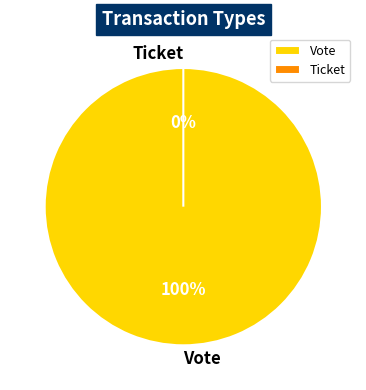

Which slice is the largest?

Vote